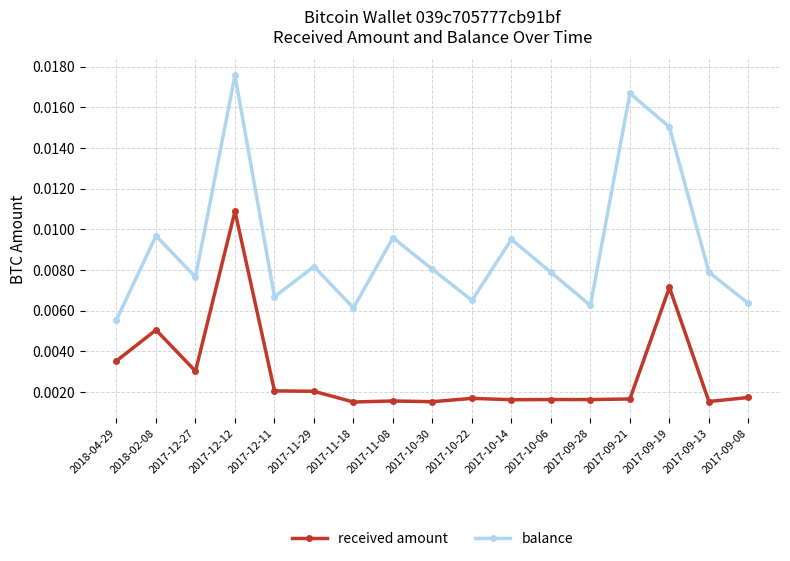

List the series in order of their overall mean, lowest first.

received amount, balance